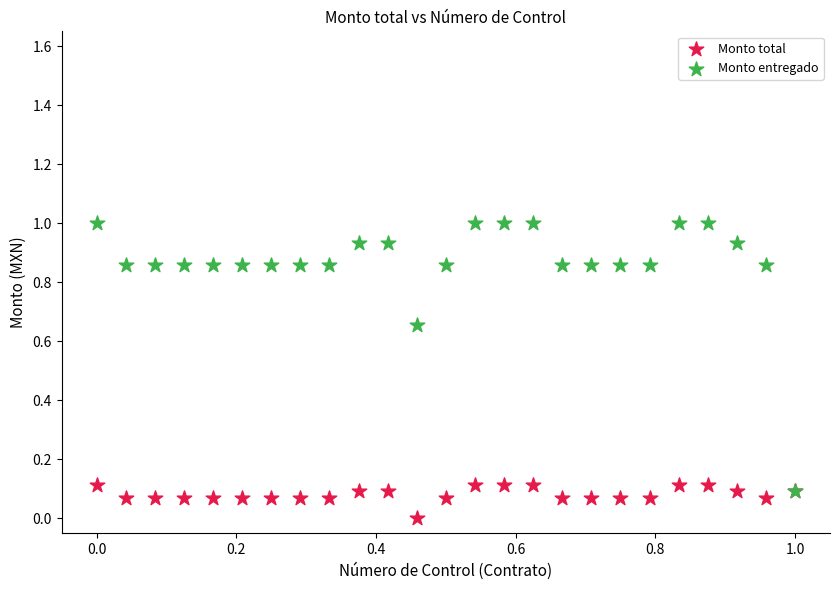

What are all the series names shown in the legend?

Monto total, Monto entregado